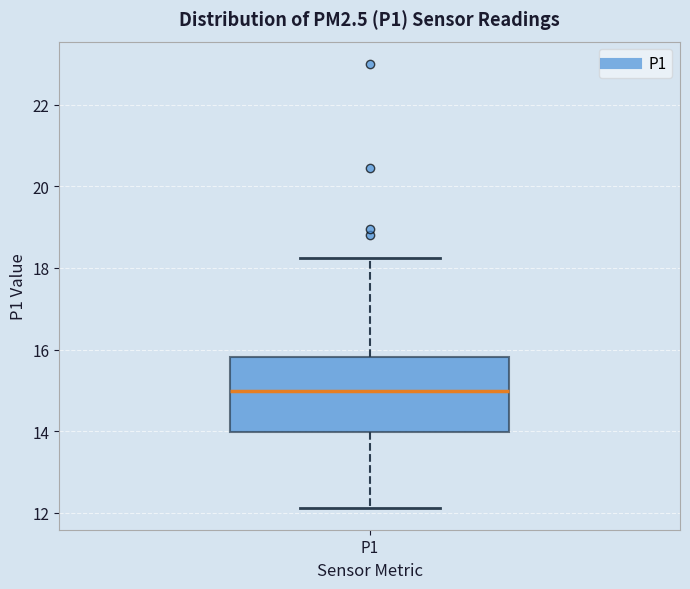

Where does the upper whisker of the box for P1 end on the y-axis? The values are not printed on the chart, so give them approximately, as read against the axis.

18.2